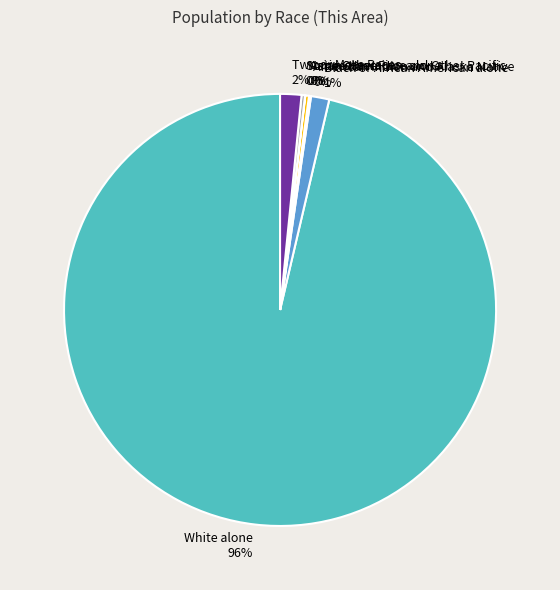

Which slice is the largest?

White alone